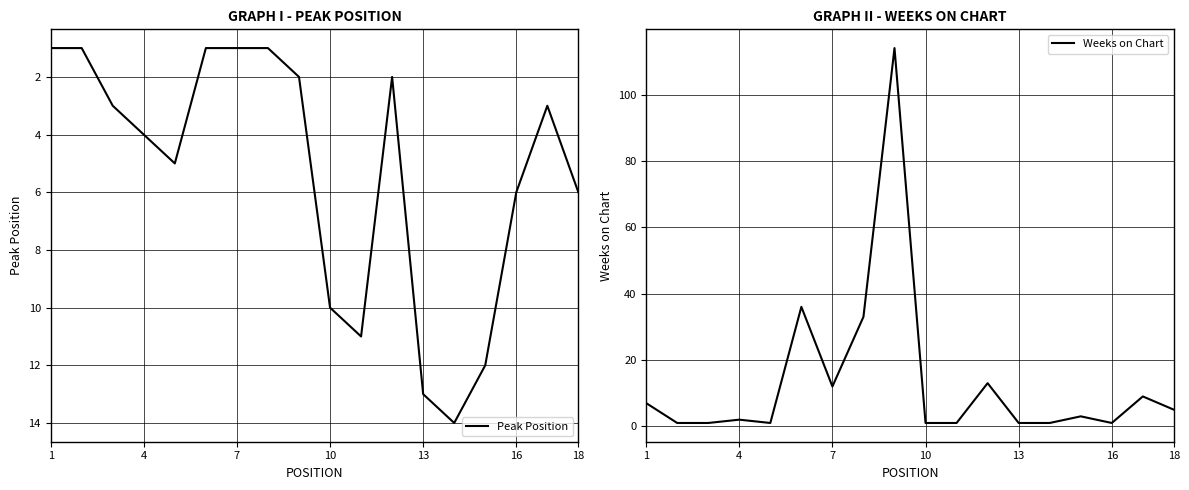

What is the average value of the Peak Position series?

5